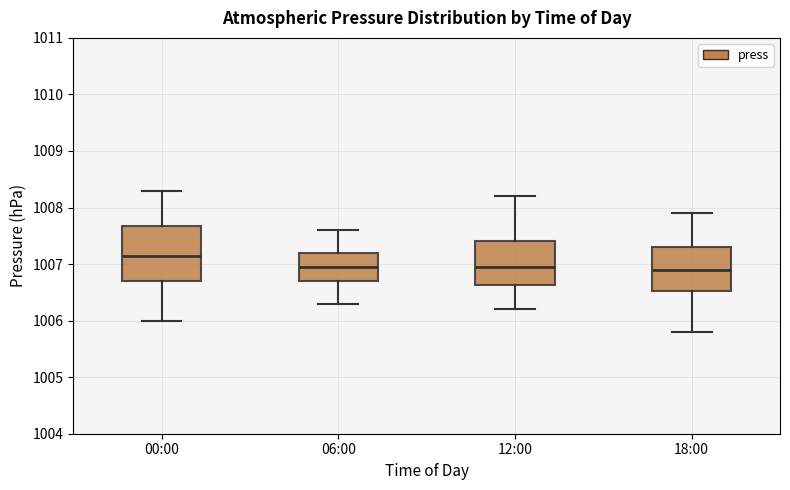

Where does the upper whisker of the box for 18:00 end on the y-axis? The values are not printed on the chart, so give them approximately, as read against the axis.

1007.9